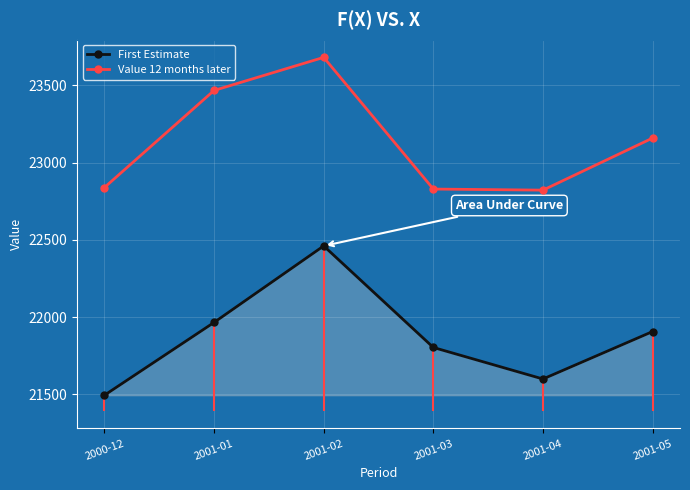

Count the number of categories in the chart.

6